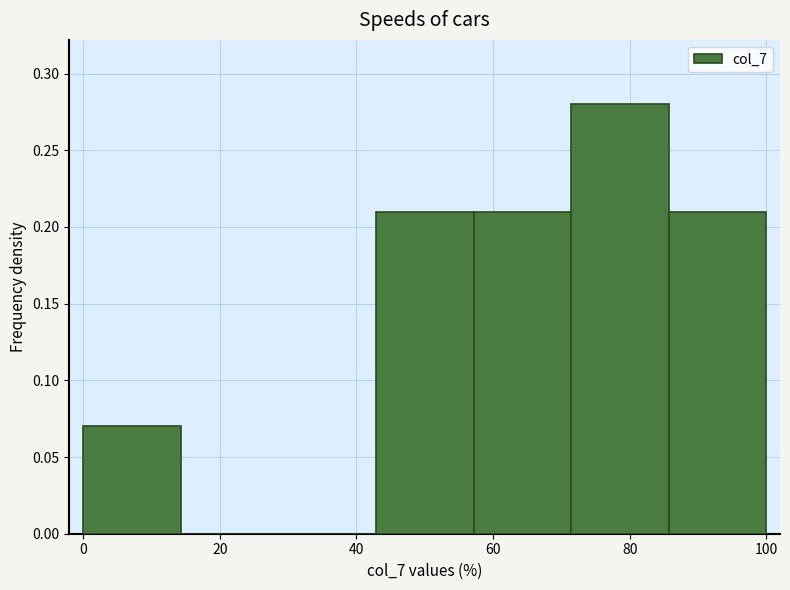

Which range on the x-axis has the tallest bar?

72 to 86